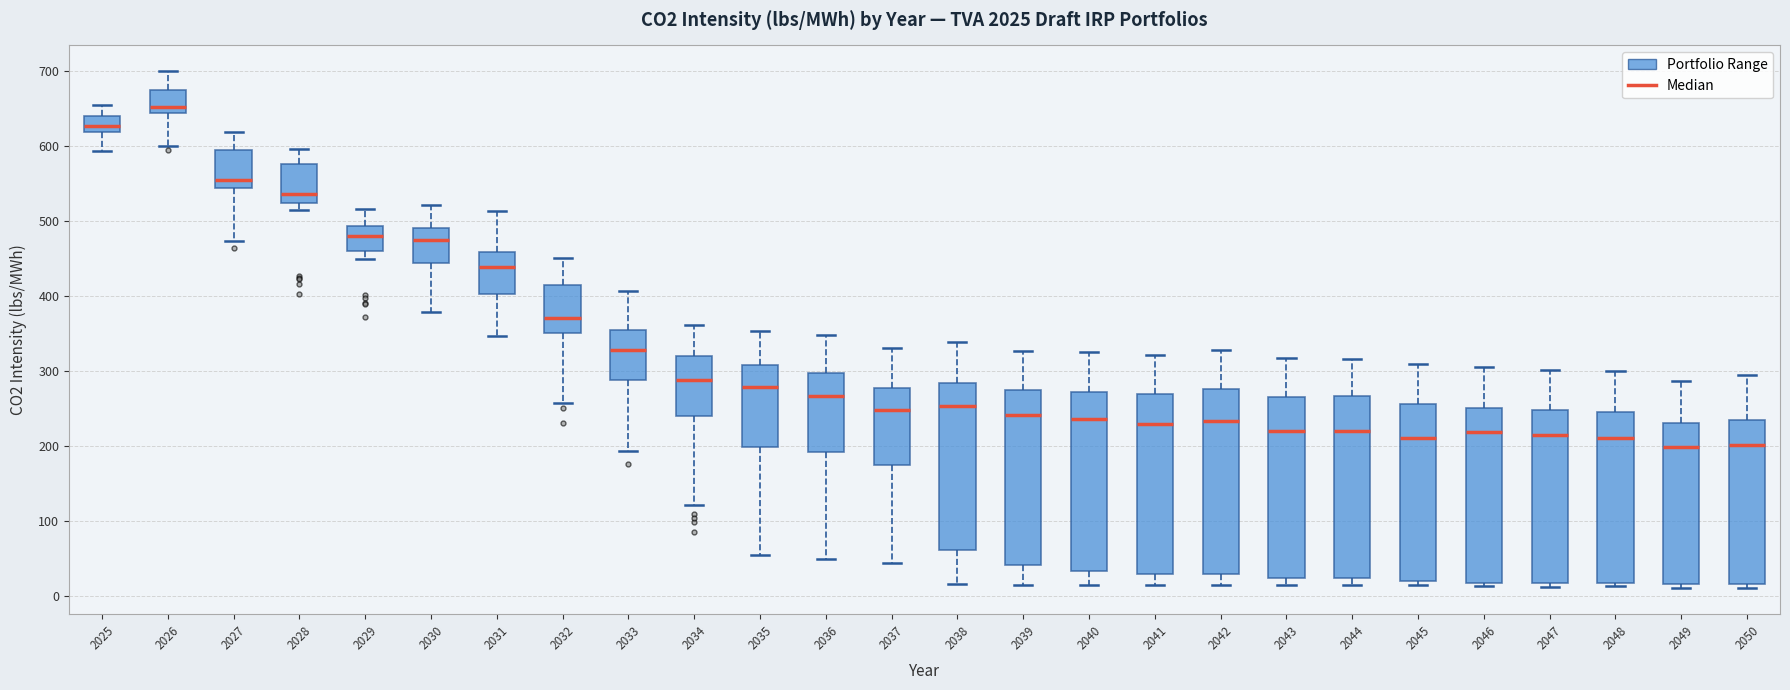

Reading left to right, transcribe this box plot: for each box, give where its median line is, the range the box spans, and where its two whiskers end, as read against the y-axis. The values are not printed on the chart, so give them approximately, as read against the axis.

2025: median 630, box 620 to 640, whiskers 590 to 650
2026: median 650, box 640 to 670, whiskers 600 to 700
2027: median 550, box 540 to 590, whiskers 470 to 620
2028: median 540, box 520 to 580, whiskers 510 to 600
2029: median 480, box 460 to 490, whiskers 450 to 520
2030: median 470, box 440 to 490, whiskers 380 to 520
2031: median 440, box 400 to 460, whiskers 350 to 510
2032: median 370, box 350 to 410, whiskers 260 to 450
2033: median 330, box 290 to 360, whiskers 190 to 410
2034: median 290, box 240 to 320, whiskers 120 to 360
2035: median 280, box 200 to 310, whiskers 50 to 350
2036: median 270, box 190 to 300, whiskers 50 to 350
2037: median 250, box 170 to 280, whiskers 40 to 330
2038: median 250, box 60 to 280, whiskers 20 to 340
2039: median 240, box 40 to 280, whiskers 20 to 330
2040: median 240, box 30 to 270, whiskers 20 to 320
2041: median 230, box 30 to 270, whiskers 10 to 320
2042: median 230, box 30 to 280, whiskers 20 to 330
2043: median 220, box 20 to 270, whiskers 10 to 320
2044: median 220, box 20 to 270, whiskers 20 (just below the box's lower edge) to 320
2045: median 210, box 20 to 260, whiskers 10 to 310
2046: median 220, box 20 to 250, whiskers 10 to 310
2047: median 210, box 20 to 250, whiskers 10 to 300
2048: median 210, box 20 to 250, whiskers 10 to 300
2049: median 200, box 20 to 230, whiskers 10 to 290
2050: median 200, box 20 to 240, whiskers 10 to 300